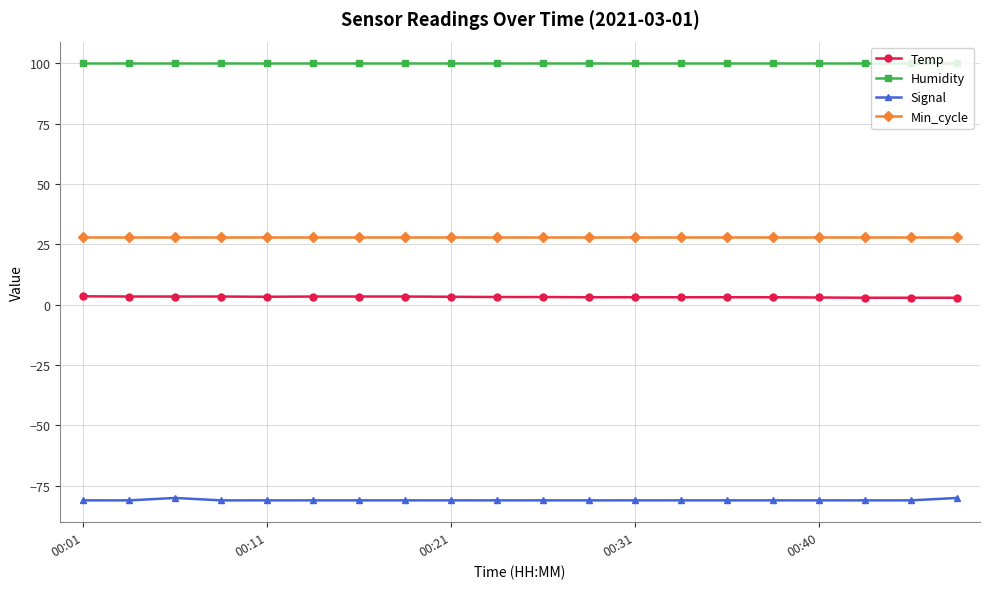

What are all the series names shown in the legend?

Temp, Humidity, Signal, Min_cycle